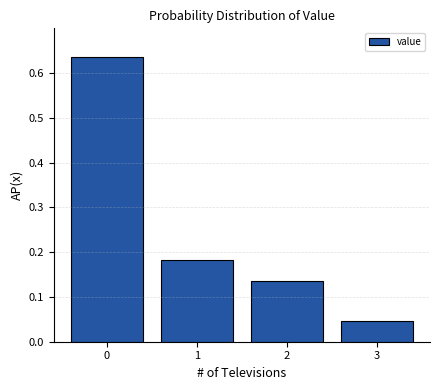

Which label corresponds to the smallest value in the chart?

3